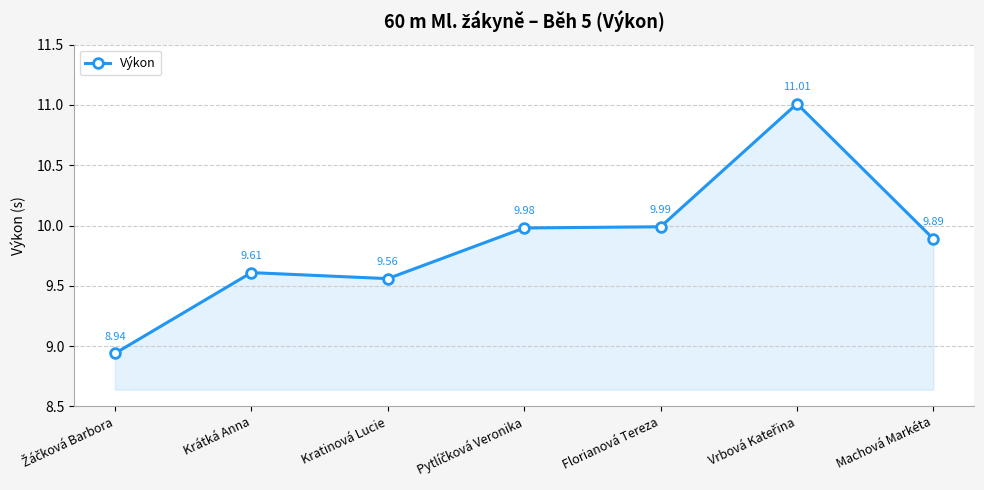

Where is the first local maximum?

Krátká Anna